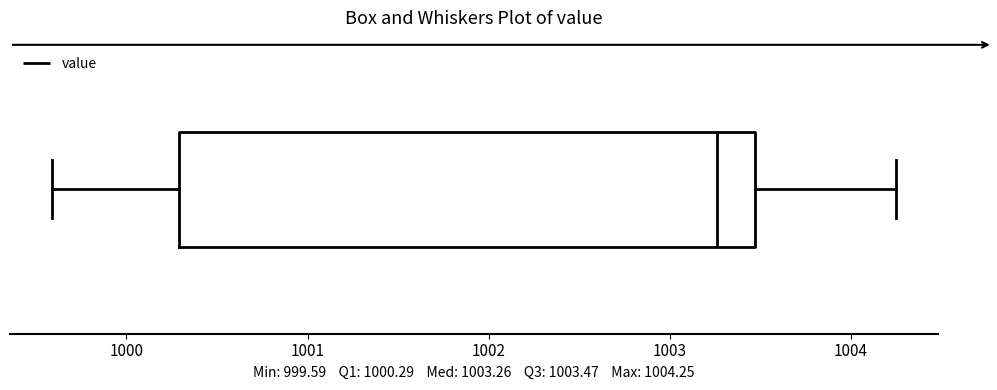

Where does the left whisker of the box end on the x-axis? The values are not printed on the chart, so give them approximately, as read against the axis.

999.6